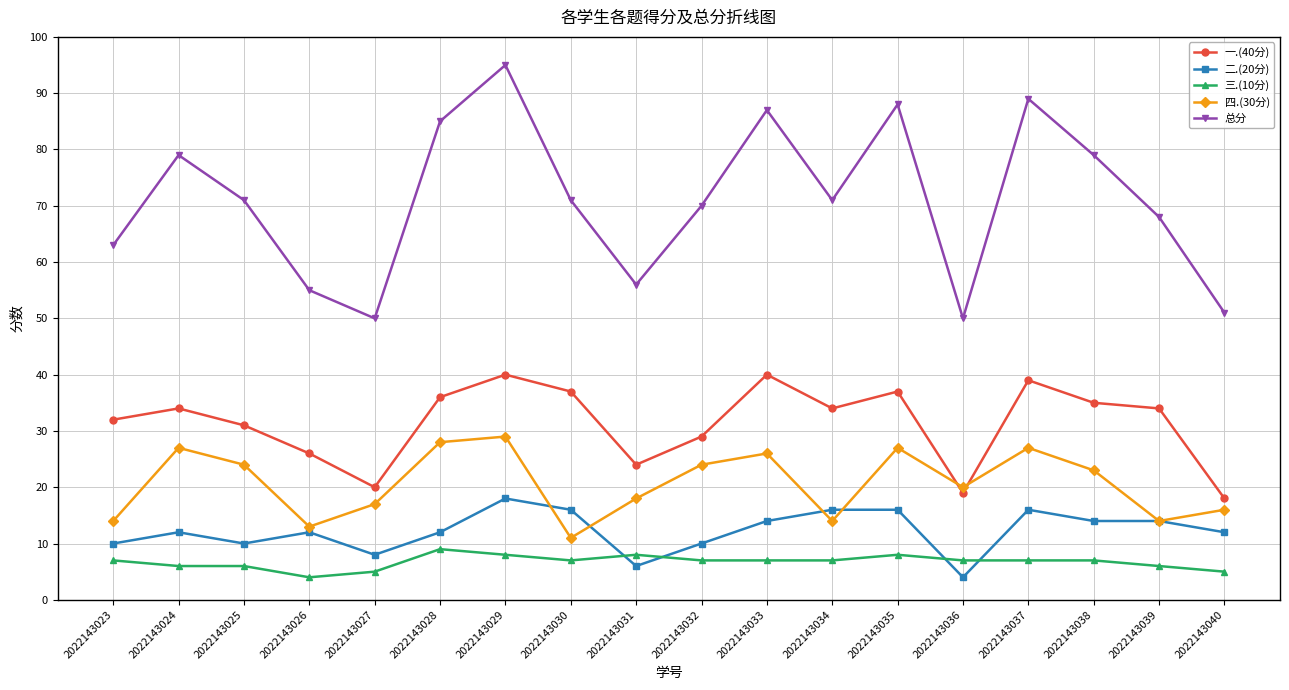

What is the average value of the 一.(40分) series?

31